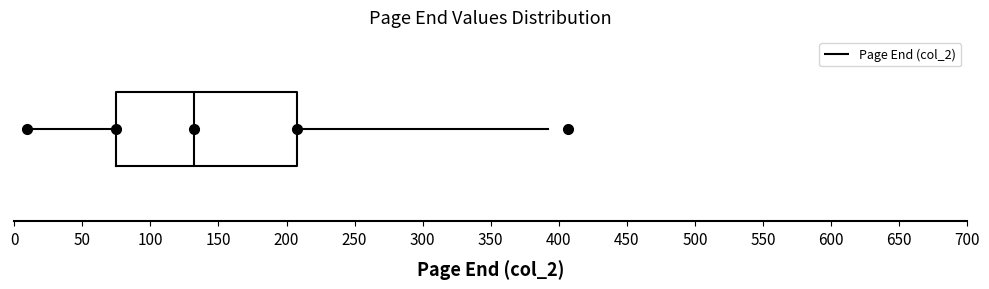

Read this box plot against the x-axis: the position of the median line, the range covered by the box, and the ends of both whiskers. The values are not printed on the chart, so give them approximately, as read against the axis.

median 130, box 75 to 210, whiskers 10 to 390